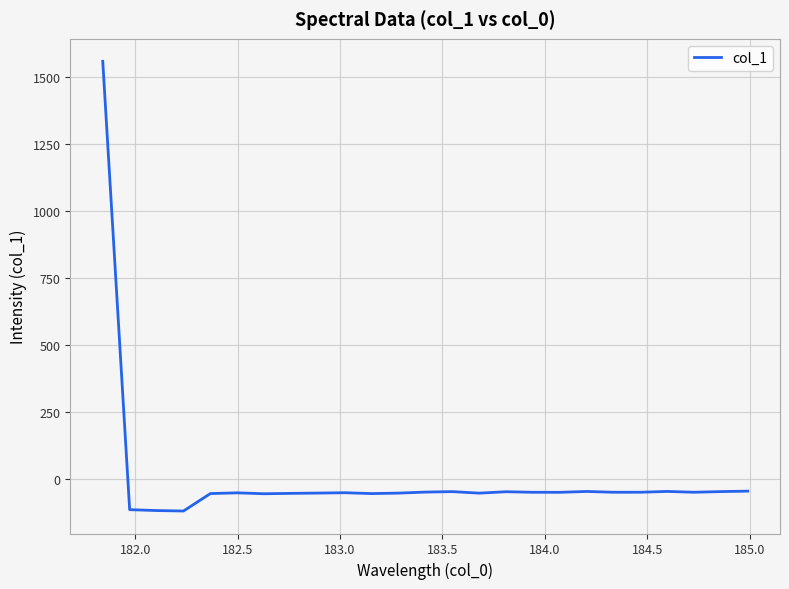

What is the difference between the maximum and minimum values?

1678.8